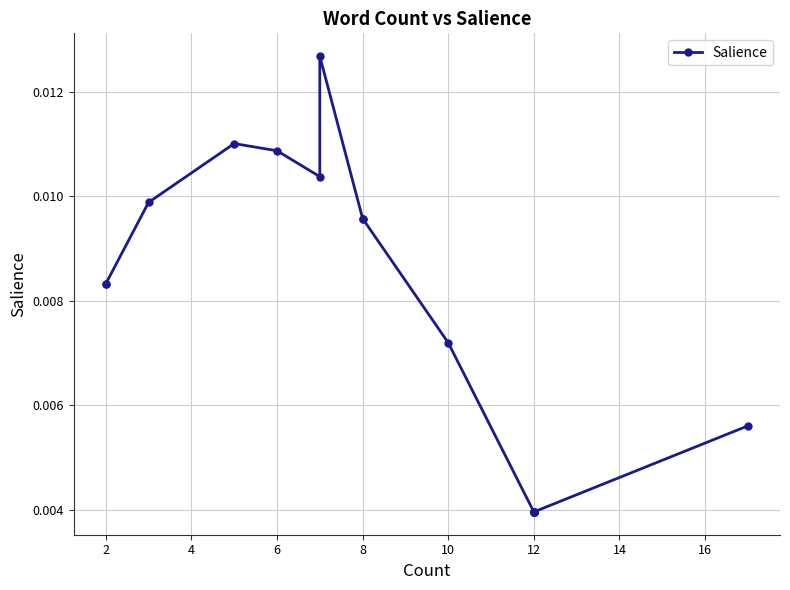

True or false: the data shows 0.0 at 12.

False